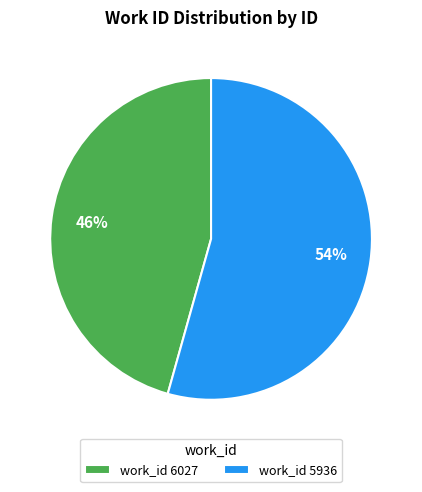

Which slice is the smallest?

work_id 6027